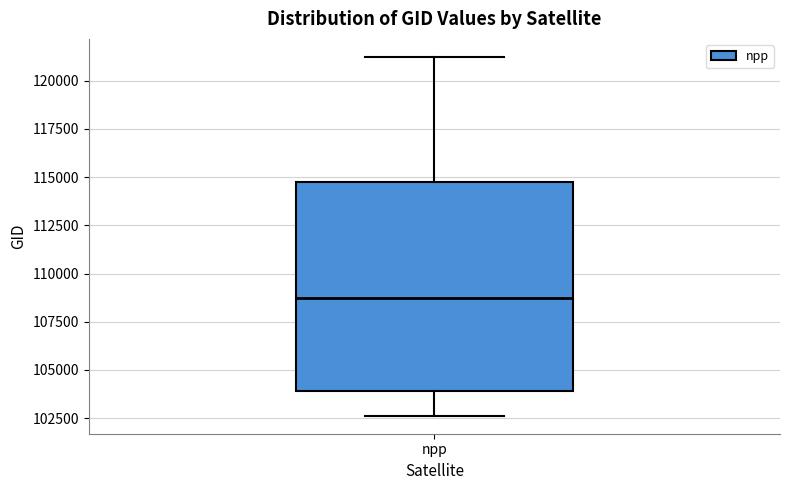

Read this box plot against the y-axis: the position of the median line, the range covered by the box, and the ends of both whiskers. The values are not printed on the chart, so give them approximately, as read against the axis.

median 108500, box 104000 to 115000, whiskers 102500 to 121000